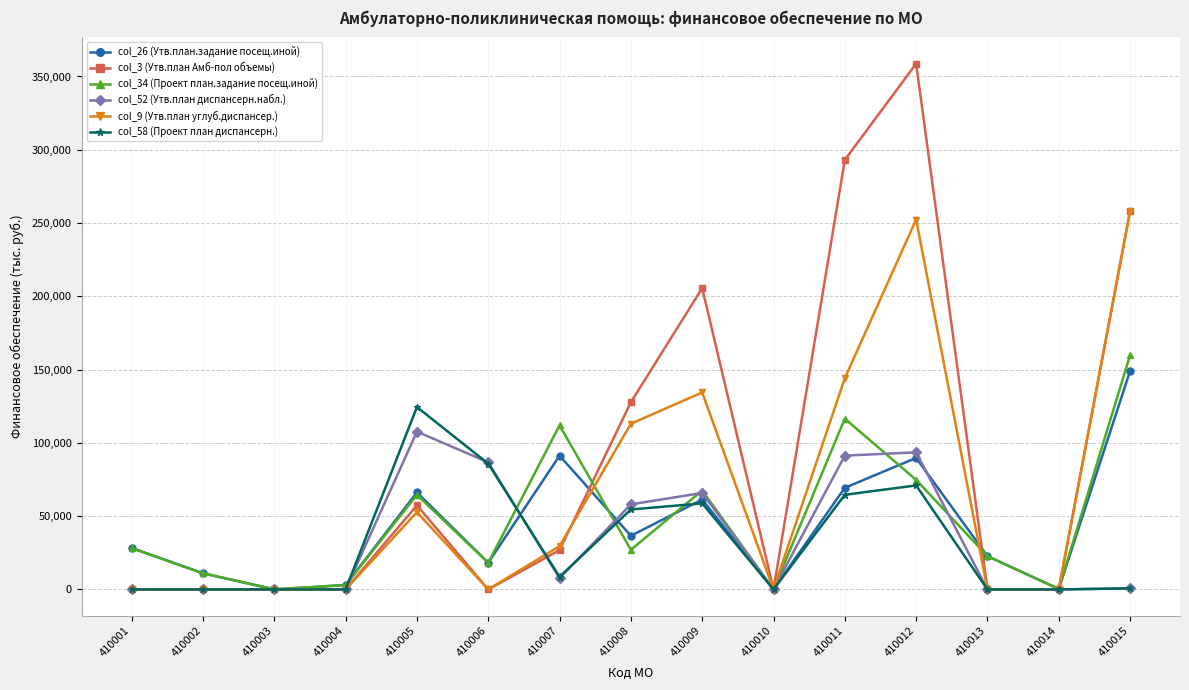

Which series changed the most between 410008 and 410011?

col_3 (Утв.план Амб-пол объемы)